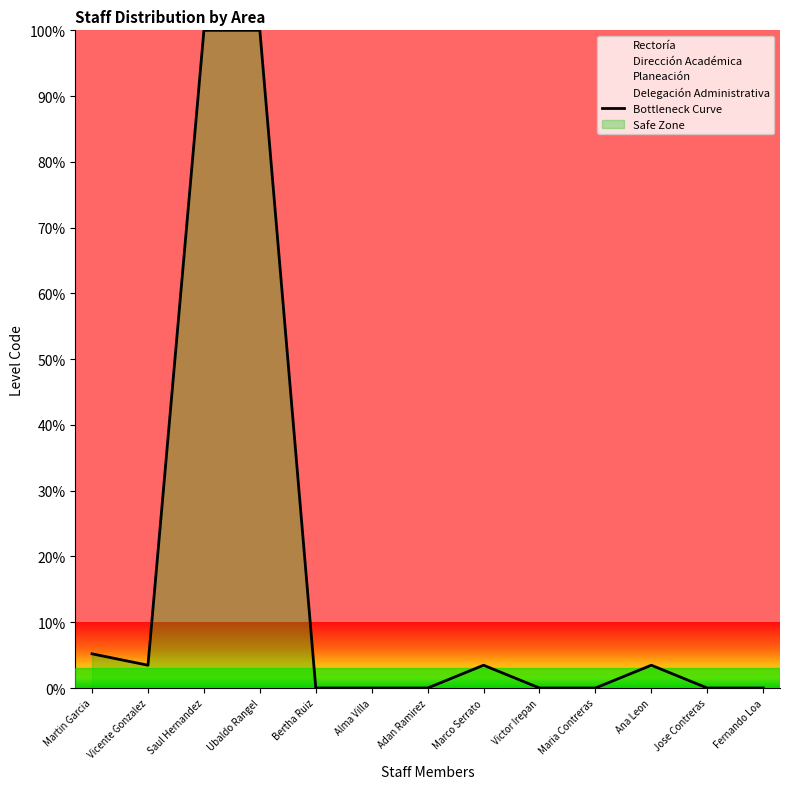

What position from the left is Maria Contreras?

10